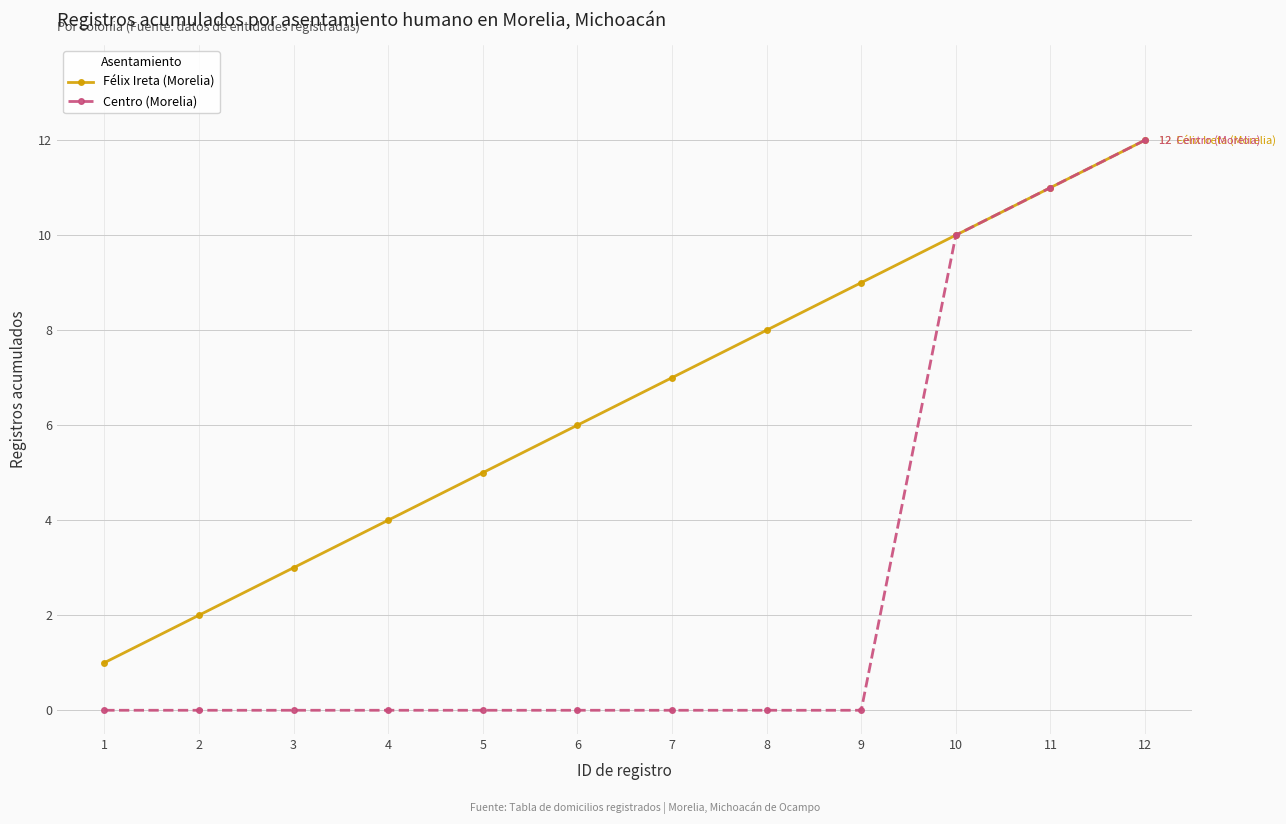

The value of Centro (Morelia) at 7 is 0. True or false?

True